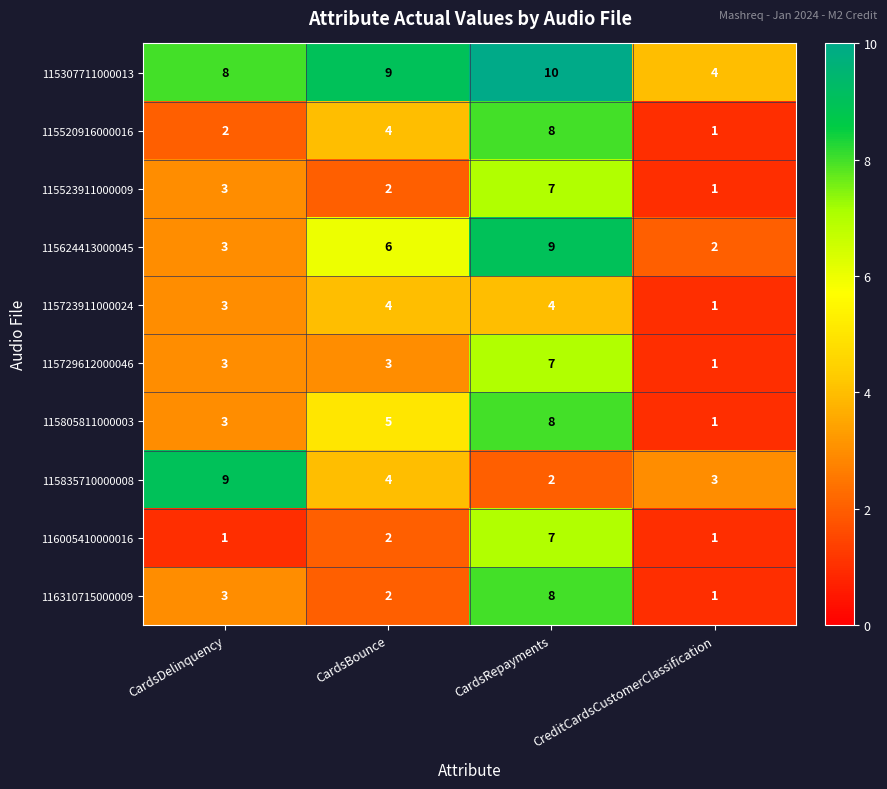

How many 115723911000024 values are between 3 and 4?

3